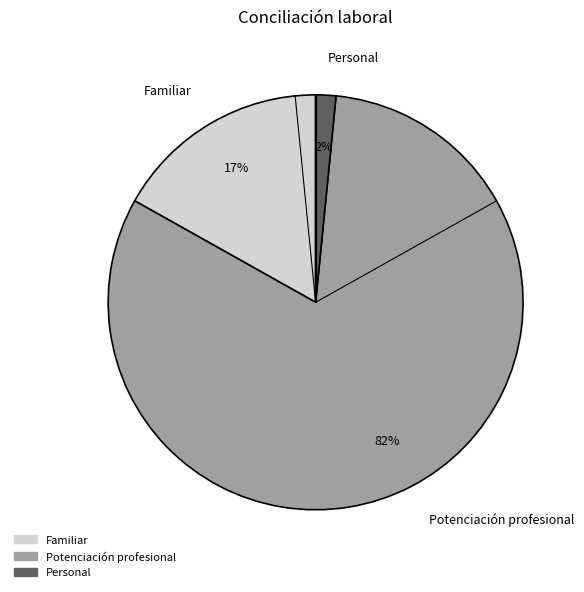

To the nearest percent, what percentage of the pie is Familiar?

17%